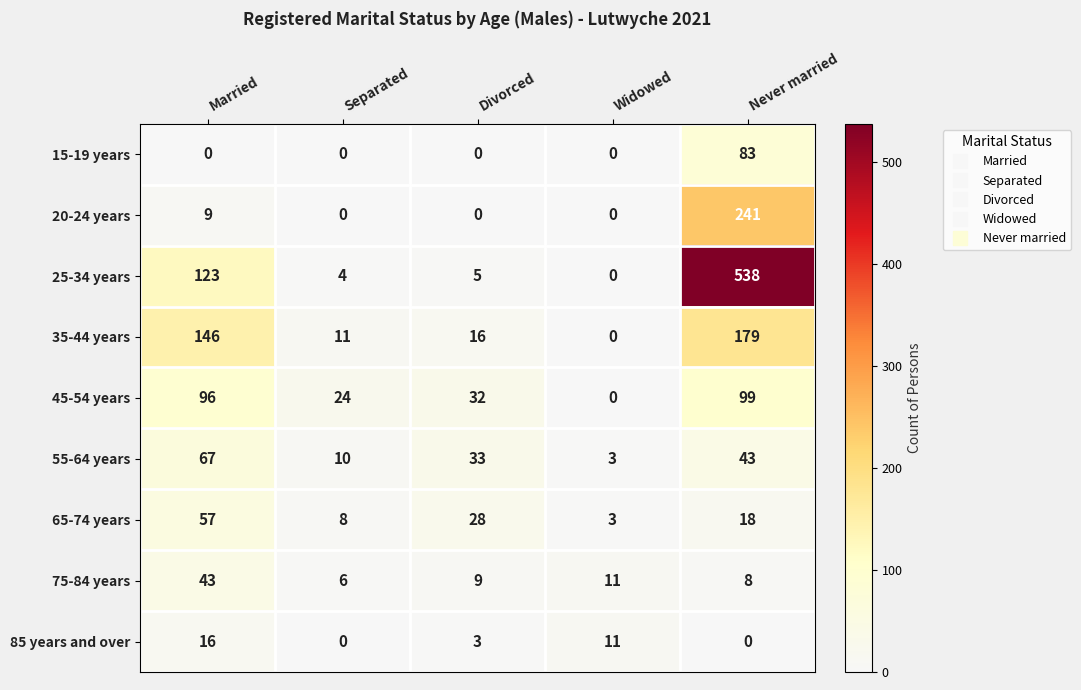

What is the difference between the 65-74 years values at Widowed and Divorced?

25